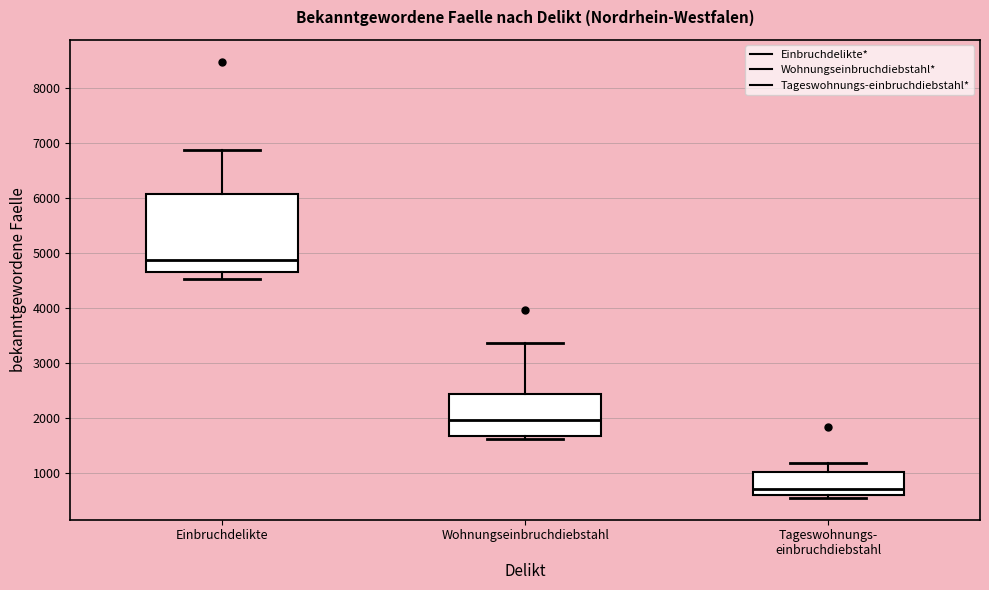

Comparing the boxes themselves (not the whiskers), which one is the tallest?

Einbruchdelikte